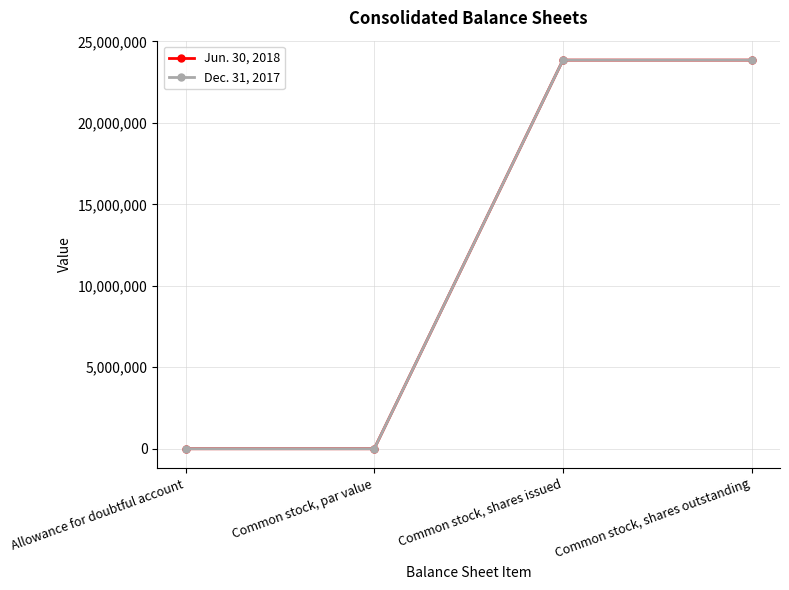

True or false: Jun. 30, 2018 has more than 2 points higher than both neighbors.

False